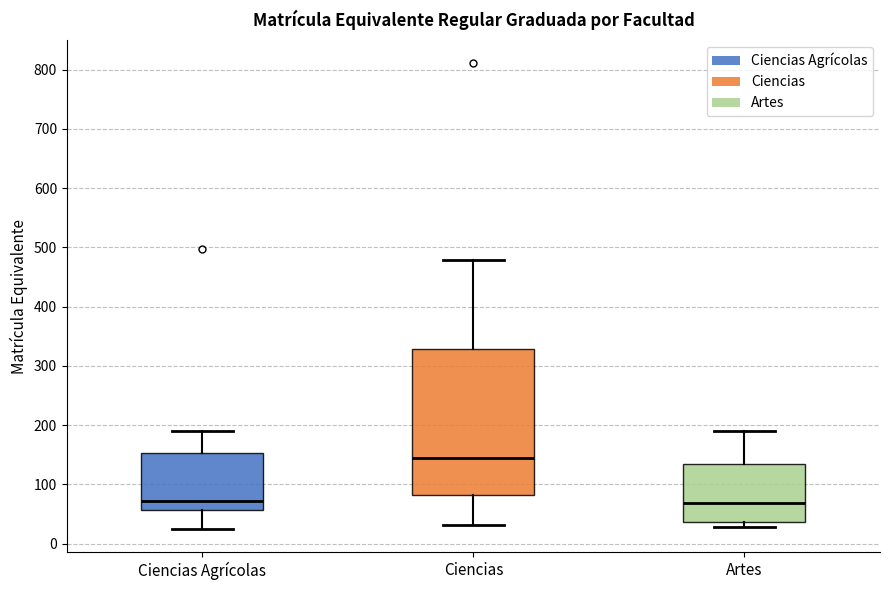

Reading left to right, transcribe this box plot: for each box, give where its median line is, the range the box spans, and where its two whiskers end, as read against the y-axis. The values are not printed on the chart, so give them approximately, as read against the axis.

Ciencias Agrícolas: median 70, box 60 to 150, whiskers 30 to 190
Ciencias: median 140, box 80 to 330, whiskers 30 to 480
Artes: median 70, box 40 to 130, whiskers 30 to 190